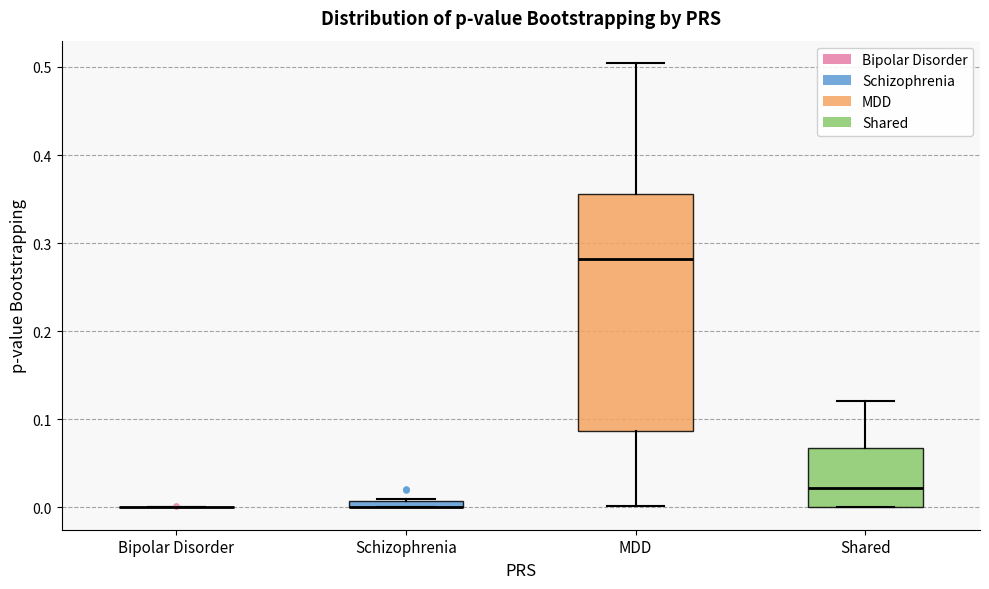

Which box is the tallest, from its lower edge to its upper edge?

MDD